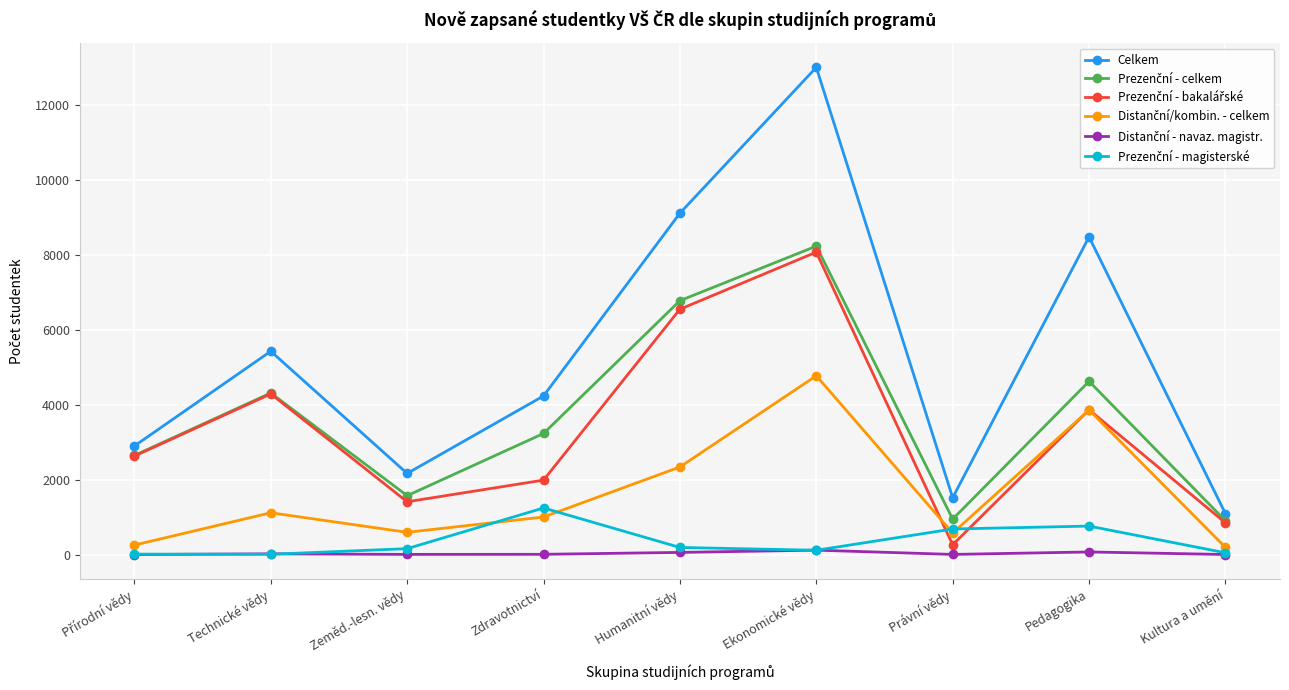

Which series has the largest range (max minus min)?

Celkem